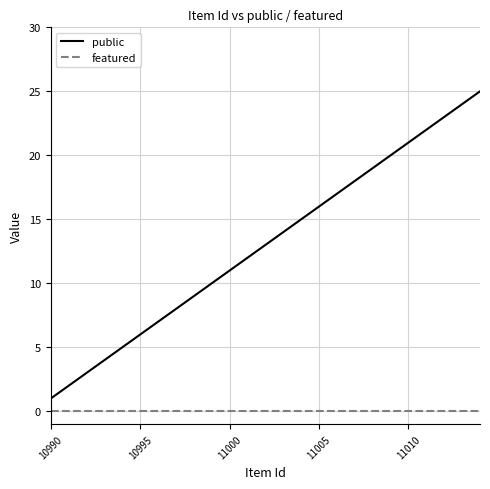

True or false: featured and public cross at least once.

False